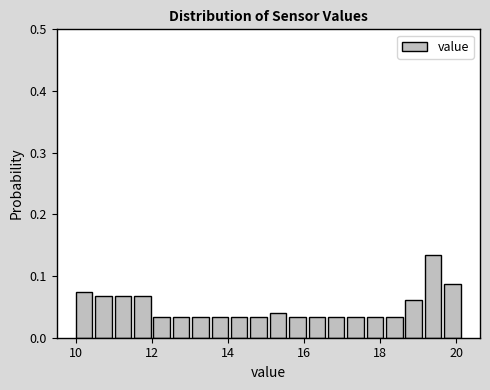

Read against the x-axis, roughly where is the centre of the tallest bar?

19.4